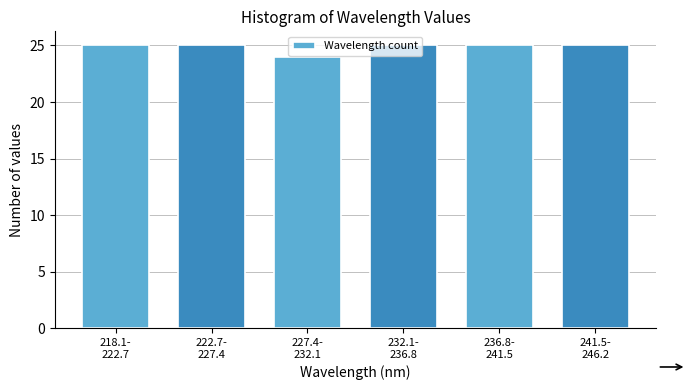

What is the value of the 4th bar from the left?

25